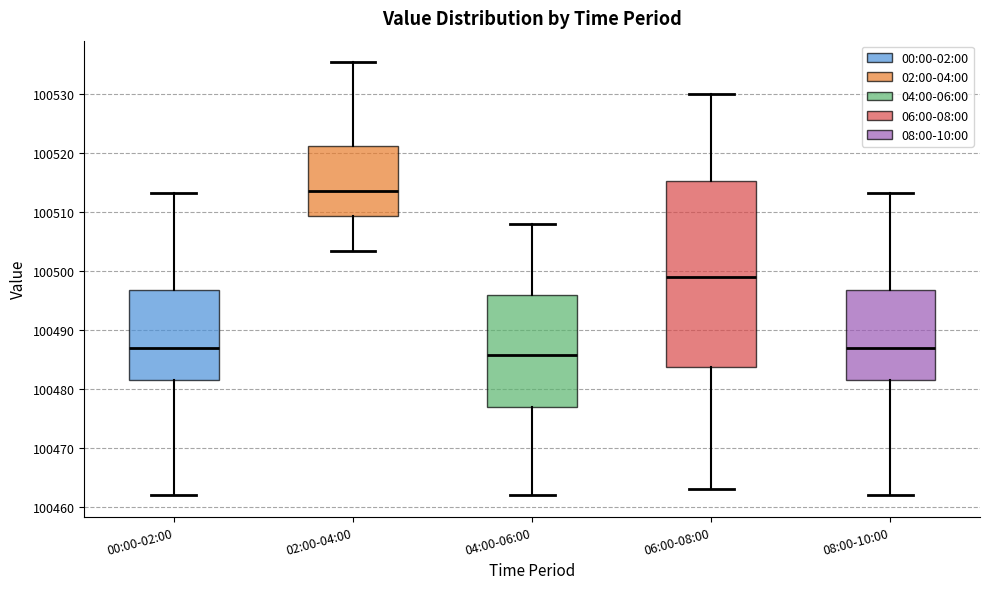

Which box's median line is the lowest?

04:00-06:00